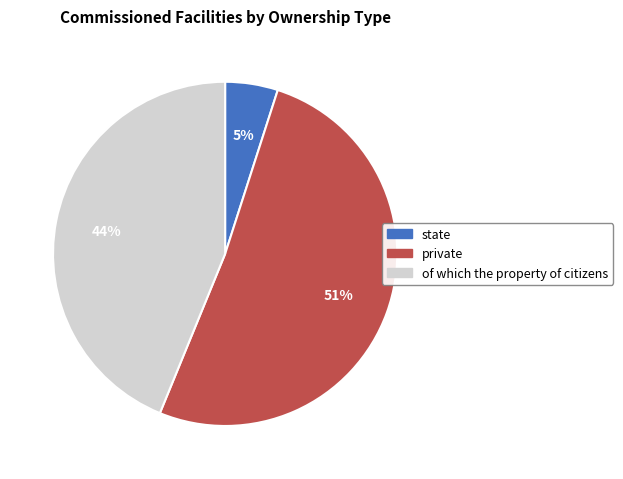

What is the smallest slice in the pie chart?

state